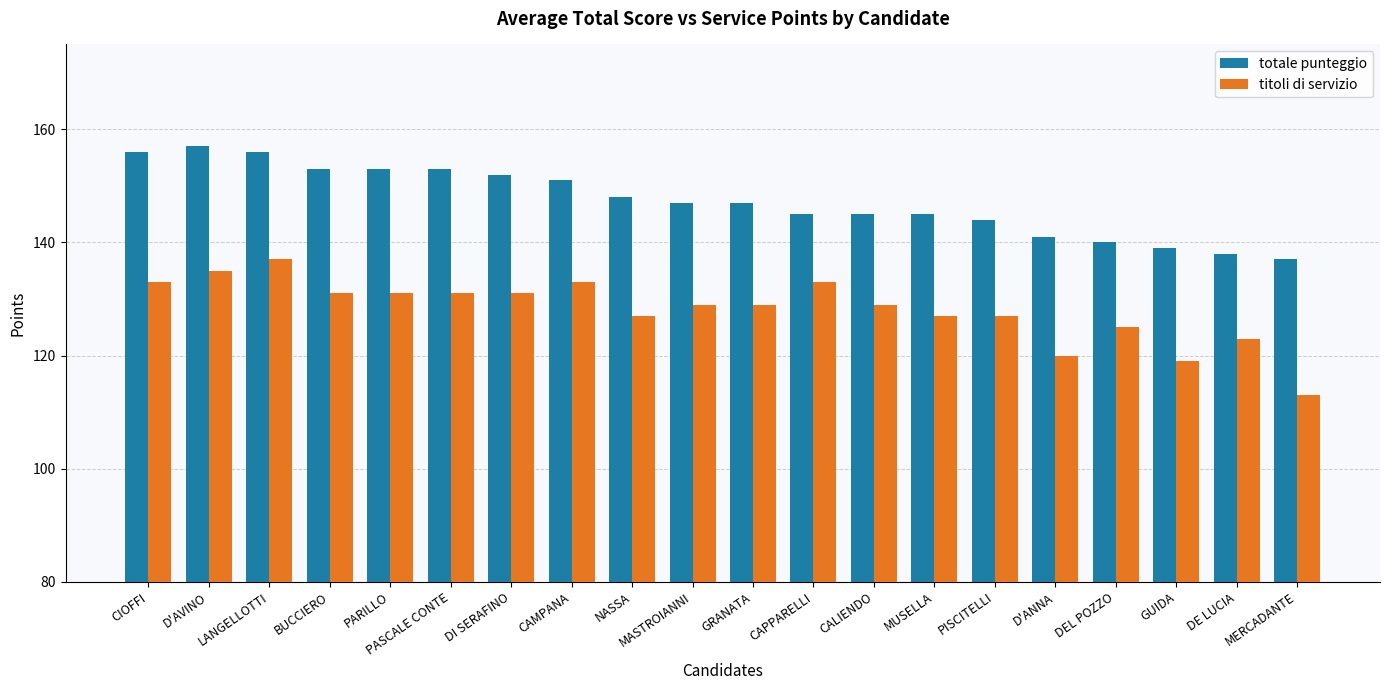

How many categories are shown in the chart?

20